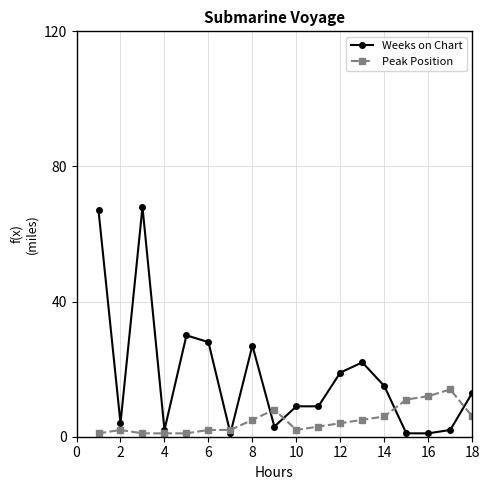

What is the average value of the Peak Position series?

5